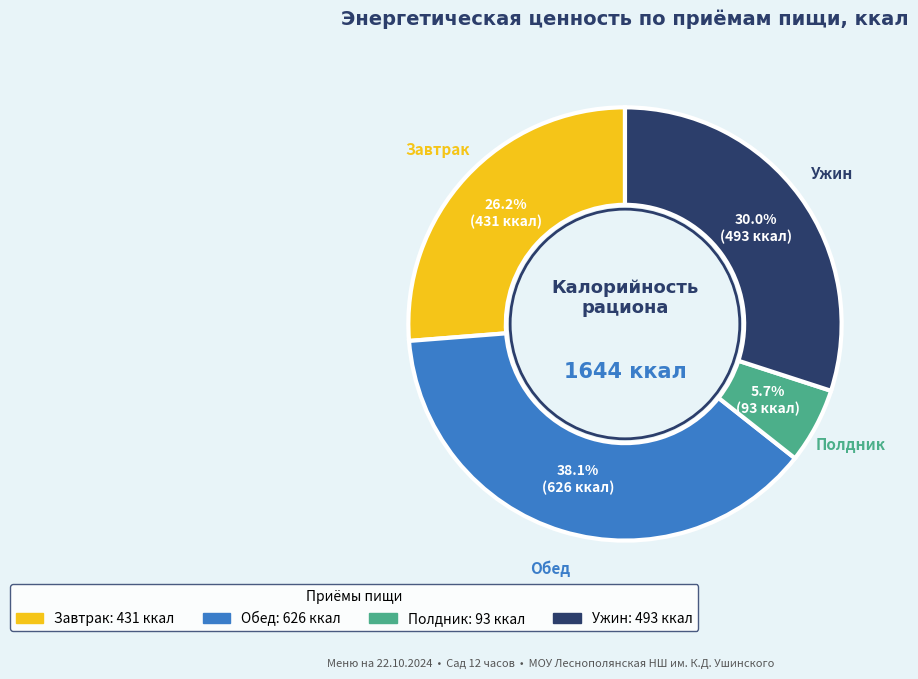

Is there any slice that represents more than half of the pie?

No